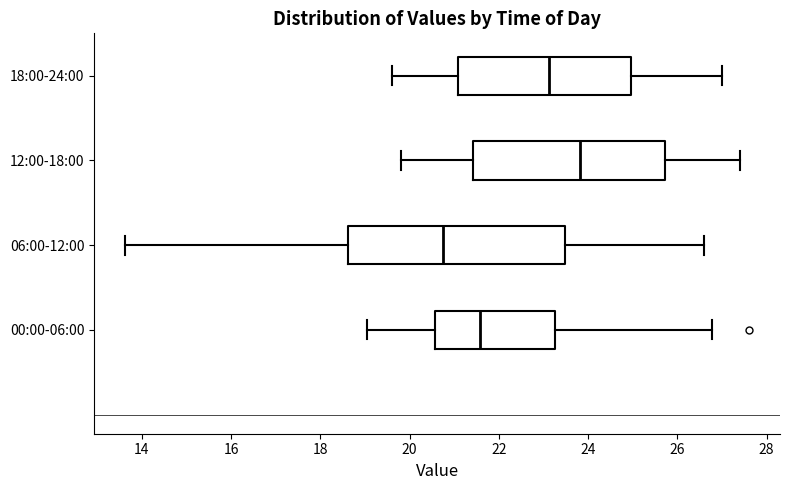

Reading bottom to top, transcribe this box plot: for each box, give where its median line is, the range the box spans, and where its two whiskers end, as read against the x-axis. The values are not printed on the chart, so give them approximately, as read against the axis.

00:00-06:00: median 21.6, box 20.6 to 23.2, whiskers 19.0 to 26.8
06:00-12:00: median 20.8, box 18.6 to 23.4, whiskers 13.6 to 26.6
12:00-18:00: median 23.8, box 21.4 to 25.8, whiskers 19.8 to 27.4
18:00-24:00: median 23.2, box 21.0 to 25.0, whiskers 19.6 to 27.0